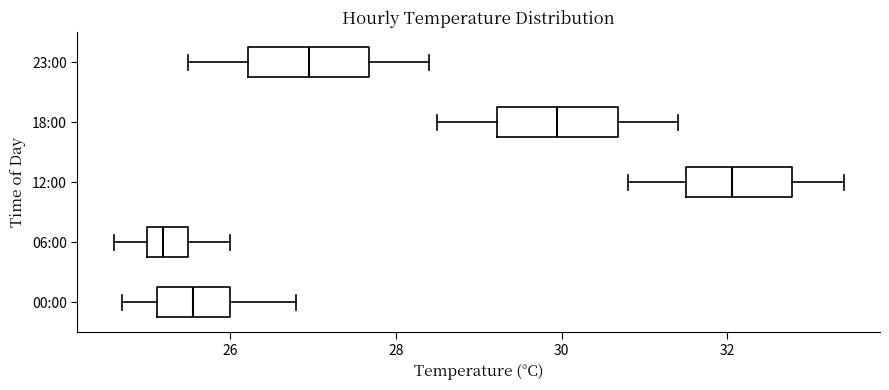

Reading bottom to top, transcribe this box plot: for each box, give where its median line is, the range the box spans, and where its two whiskers end, as read against the x-axis. The values are not printed on the chart, so give them approximately, as read against the axis.

00:00: median 25.6, box 25.2 to 26.0, whiskers 24.8 to 26.8
06:00: median 25.2, box 25.0 to 25.6, whiskers 24.6 to 26.0
12:00: median 32.0, box 31.6 to 32.8, whiskers 30.8 to 33.4
18:00: median 30.0, box 29.2 to 30.6, whiskers 28.6 to 31.4
23:00: median 27.0, box 26.2 to 27.6, whiskers 25.6 to 28.4